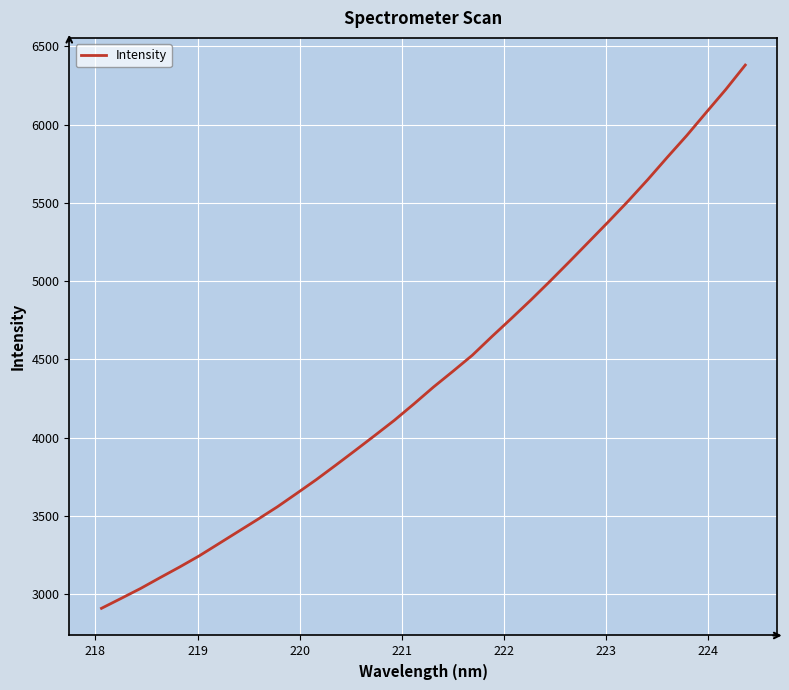

True or false: the data has more than 1 interior local peaks.

False